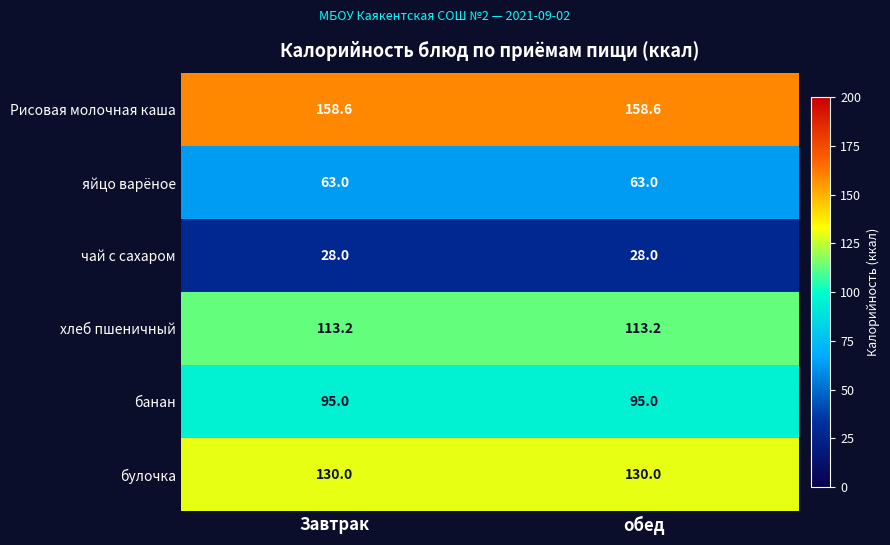

The булочка series shows 130.0 at Завтрак. True or false?

True